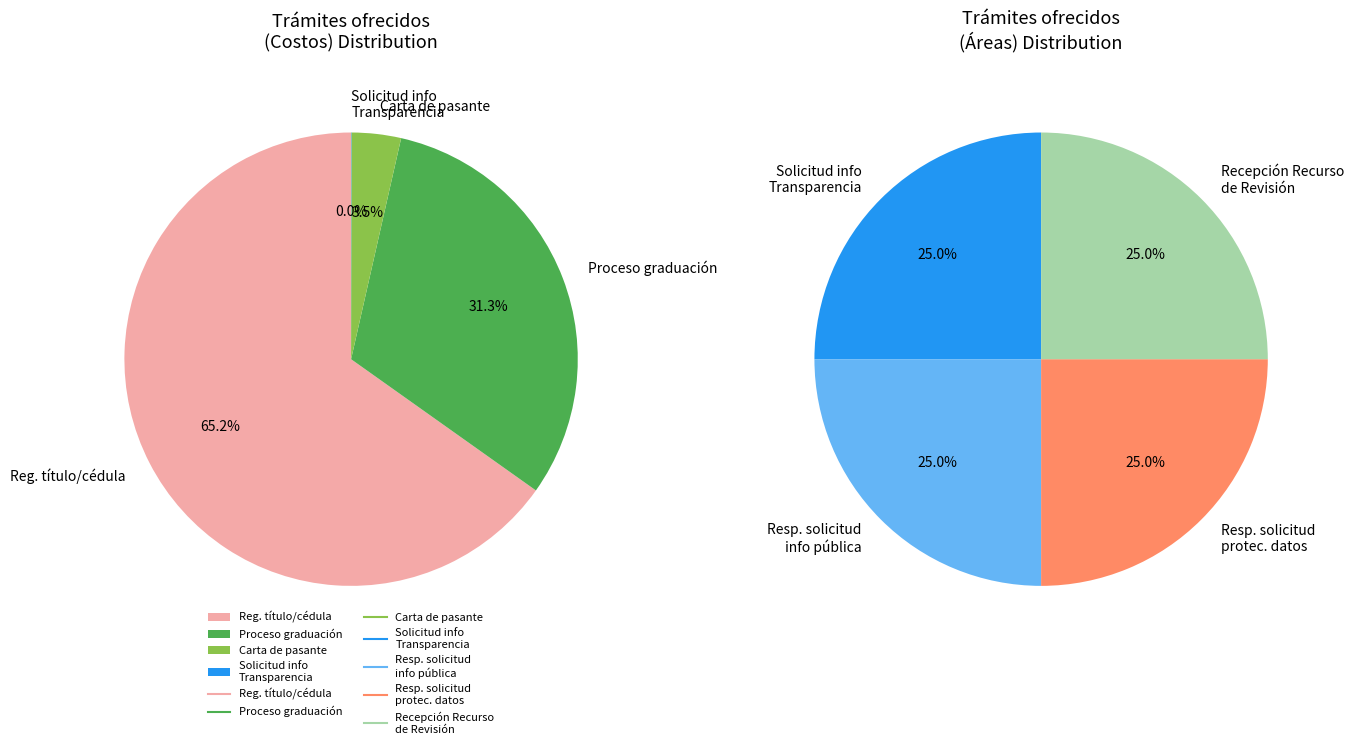

What percentage is NOT represented by Respuesta a solicitud de información pública?

100.0%